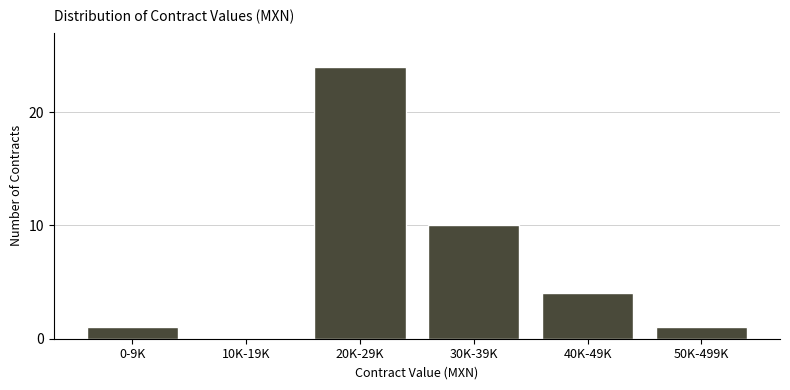

Reading left to right, what are all the values shown in this chart?

0-9K=1	10K-19K=0	20K-29K=24	30K-39K=10	40K-49K=4	50K-499K=1